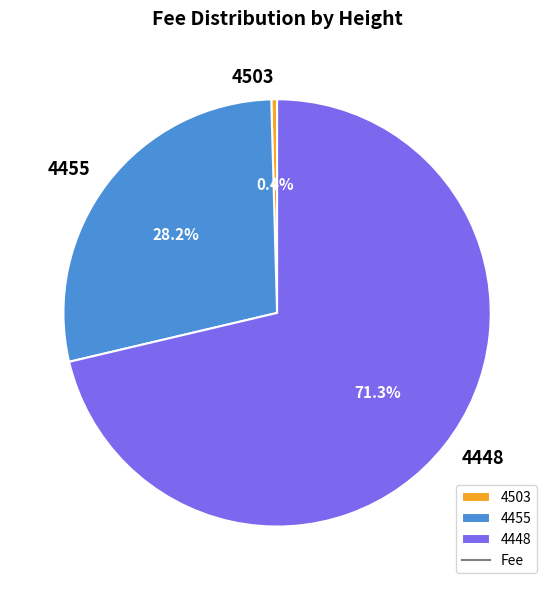

How many segments does this pie chart have?

3